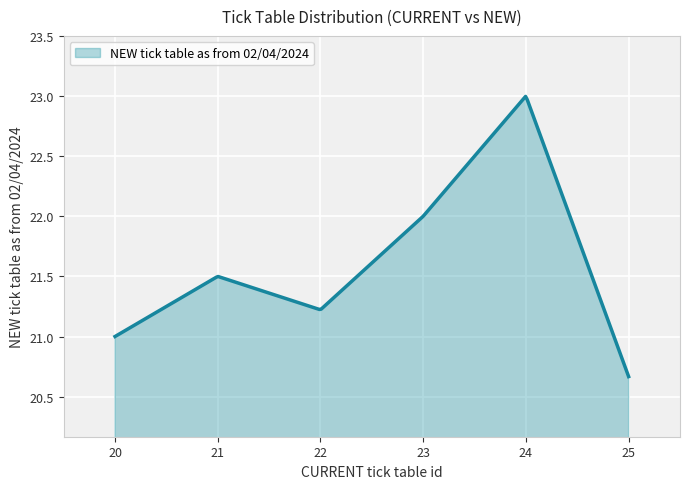

What is the difference between the second highest and second lowest values?

2.3